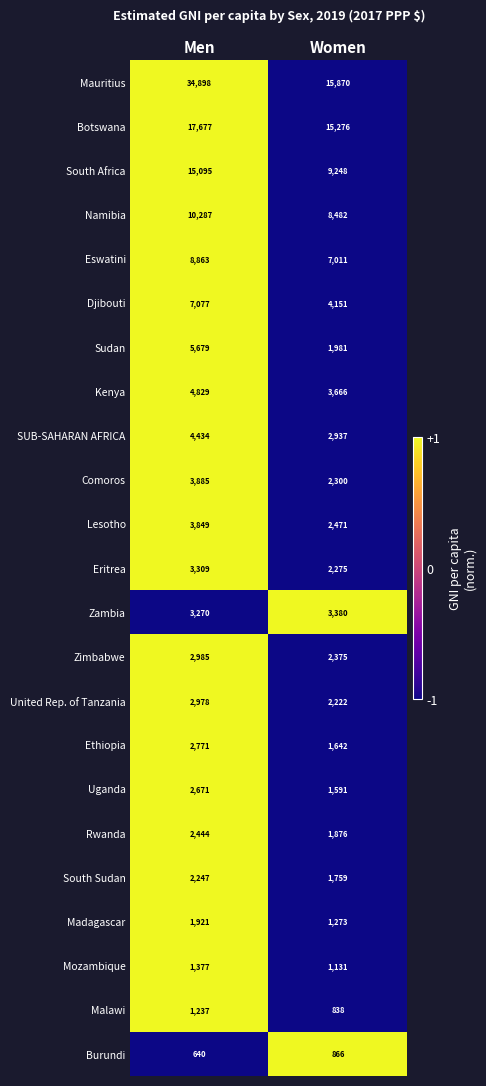

What is the spread (max minus min) of values at Men?

34258